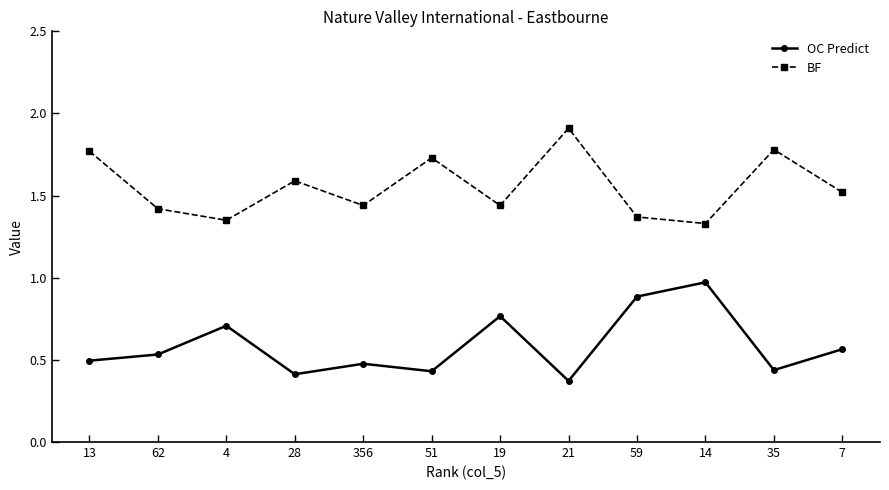

True or false: OC Predict and BF intersect in this chart.

False